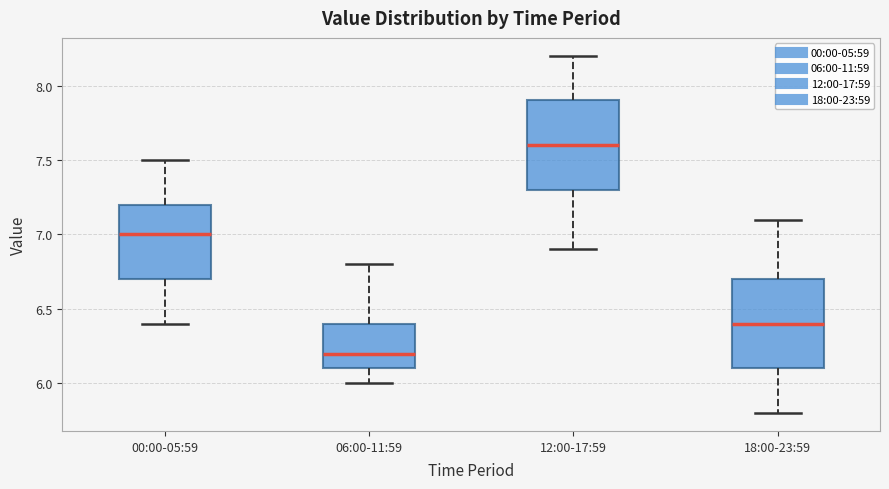

Which box has the highest median line?

12:00-17:59